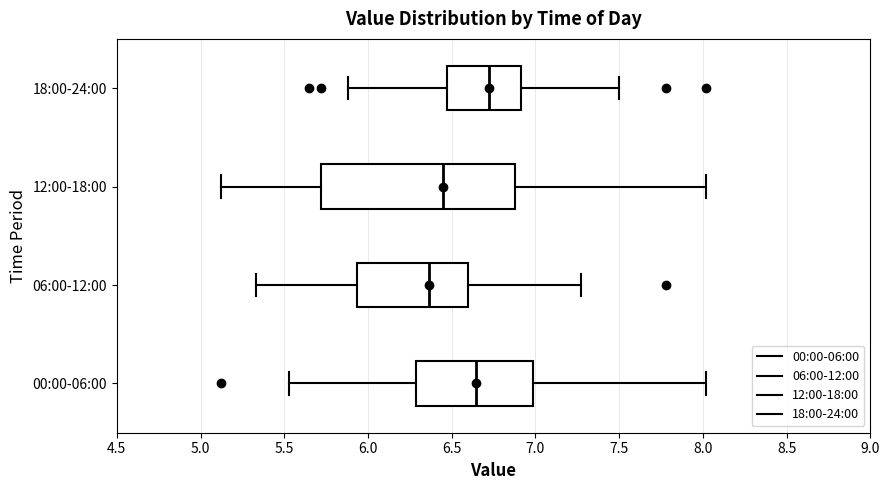

Where does the left whisker of the box for 06:00-12:00 end on the x-axis? The values are not printed on the chart, so give them approximately, as read against the axis.

5.35